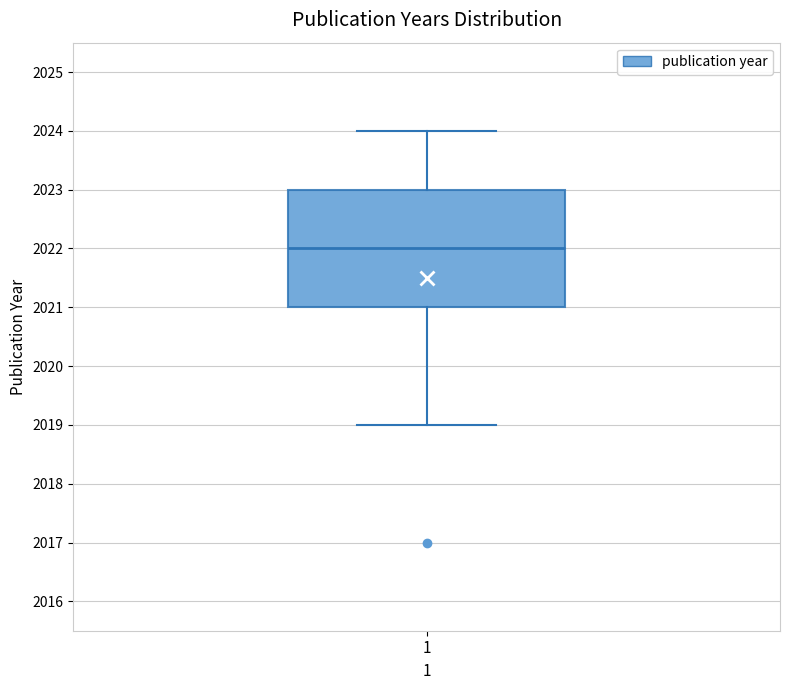

Where is the upper edge of the box at x = 1 on the y-axis? The values are not printed on the chart, so give them approximately, as read against the axis.

2023